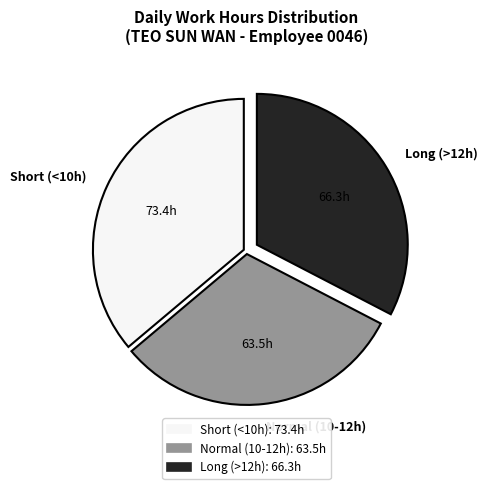

Rank the categories by value from lowest to highest.

Normal (10-12h), Long (>12h), Short (<10h)